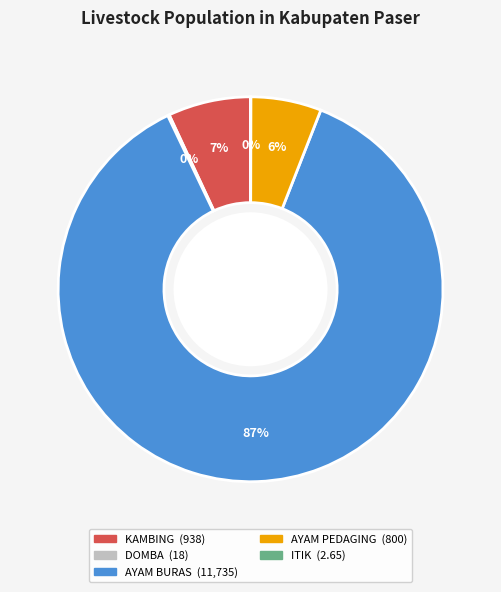

Is it true that AYAM BURAS is 87% of the pie?

True